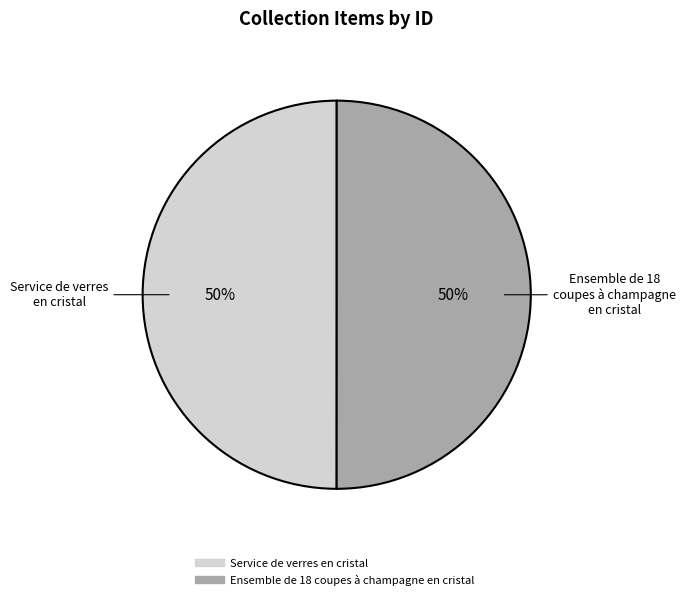

The Ensemble de 18 coupes à champagne en cristal slice represents 43% of the pie. True or false?

False